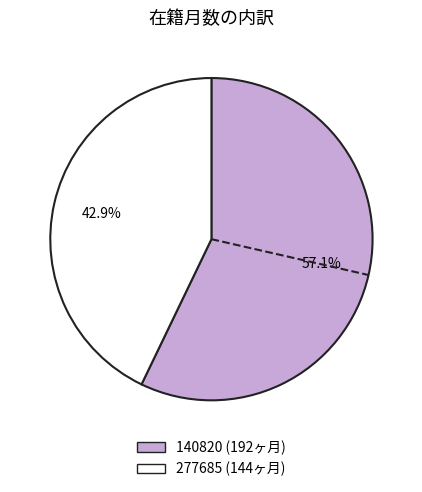

Does 140820 represent more than half of the total?

Yes